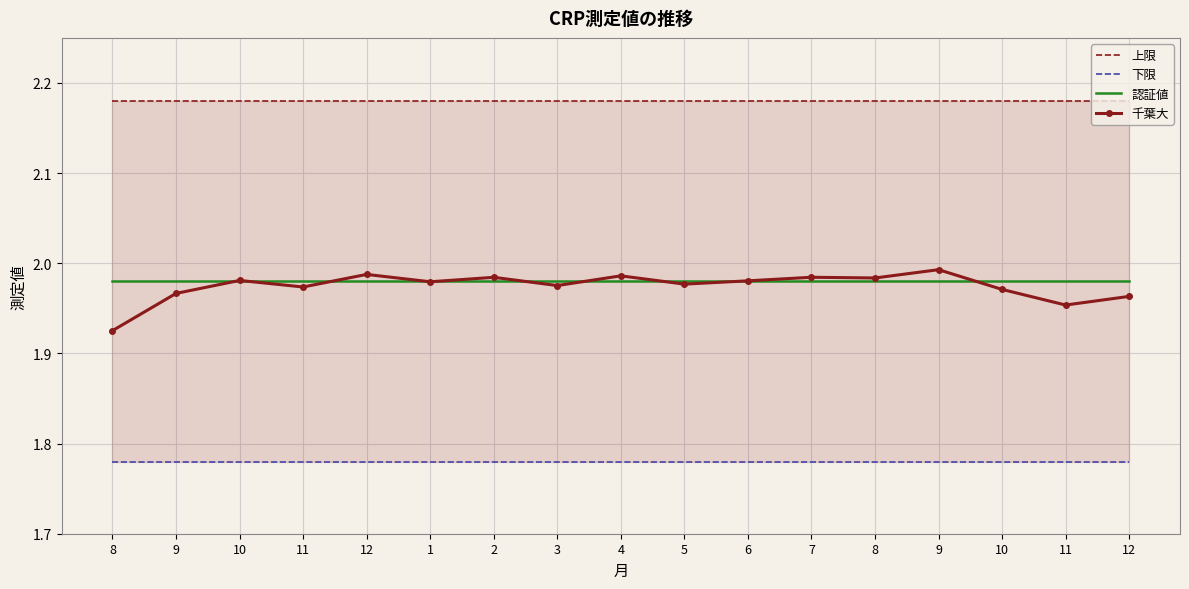

True or false: 千葉大 and 上限 intersect in this chart.

False